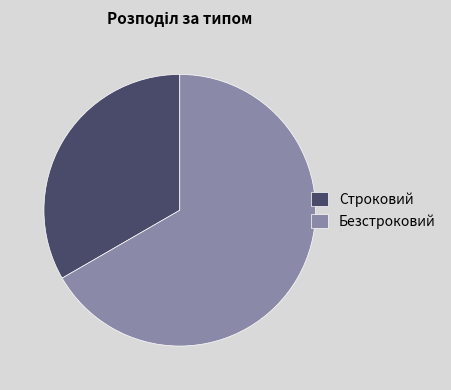

Does Безстроковий account for over 50% of the chart?

Yes